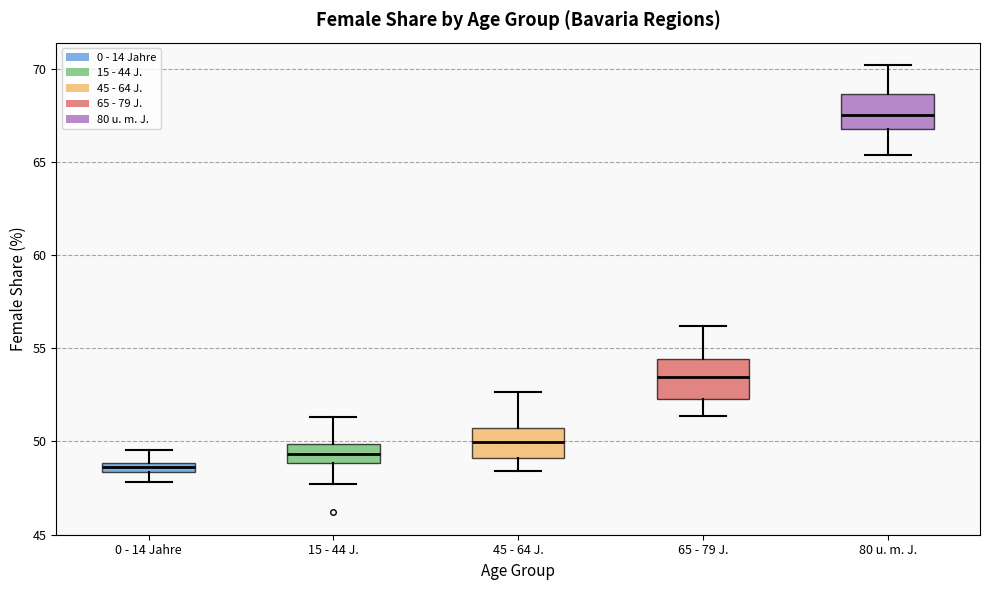

Where does the median line of the box for 80 u. m. J. sit on the y-axis? The values are not printed on the chart, so give them approximately, as read against the axis.

67.5